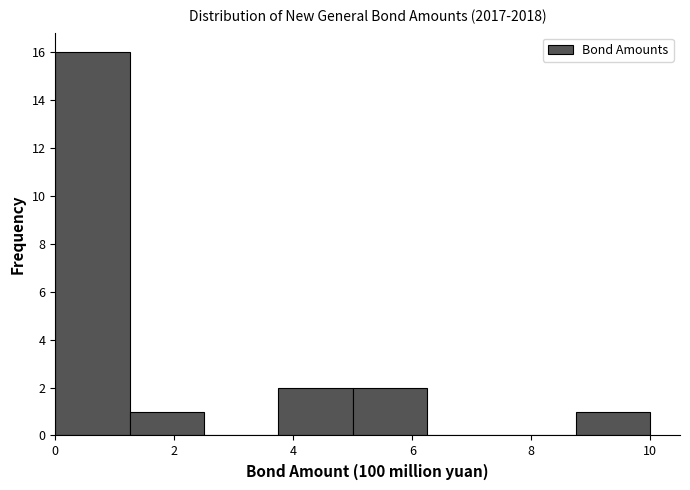

Which range on the x-axis has the tallest bar?

0.0 to 1.2